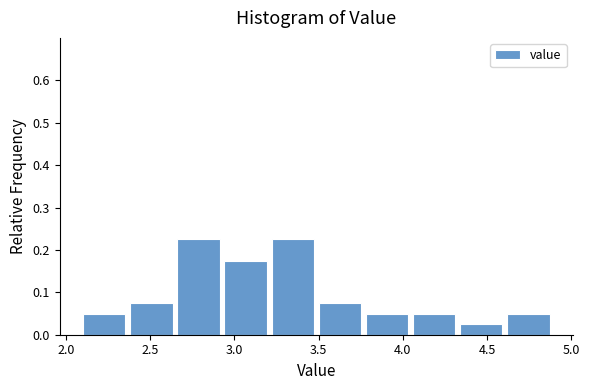

Reading left to right, list every bar in this chart as the range it spans on the x-axis followed by its height. Neither the bar edges nor the heights are printed on the chart, so give them approximately, as read against the axes.

2.10 to 2.38: 0.05
2.38 to 2.66: 0.08
2.66 to 2.94: 0.23
2.94 to 3.22: 0.18
3.22 to 3.50: 0.23
3.50 to 3.78: 0.08
3.78 to 4.06: 0.05
4.06 to 4.34: 0.05
4.34 to 4.62: 0.03
4.62 to 4.90: 0.05